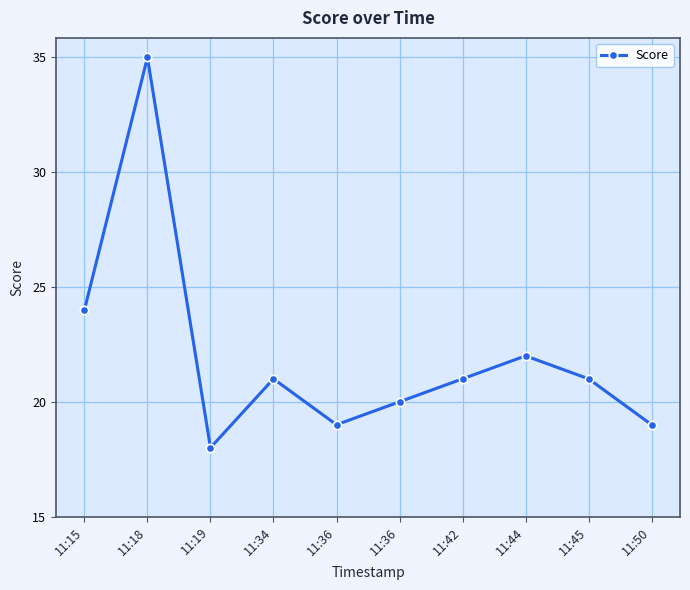

List the labels in order of value, smallest first.

11:19, 11:36, 11:50, 11:36, 11:34, 11:42, 11:45, 11:44, 11:15, 11:18